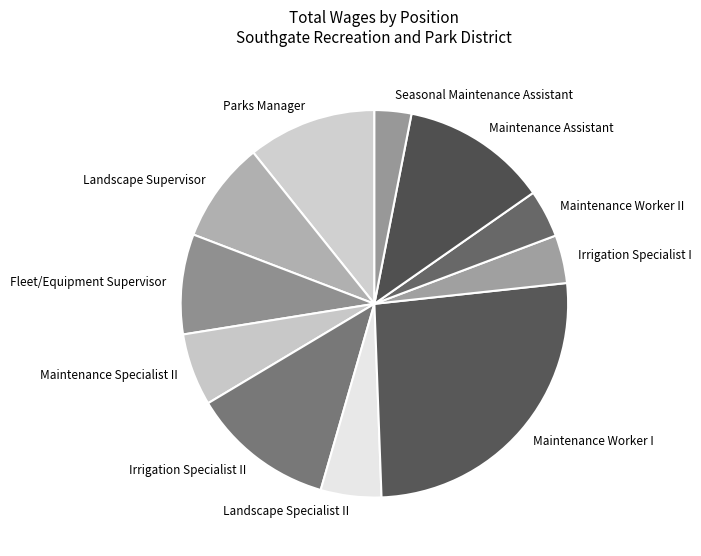

Which category has the biggest portion of the pie?

Maintenance Worker I